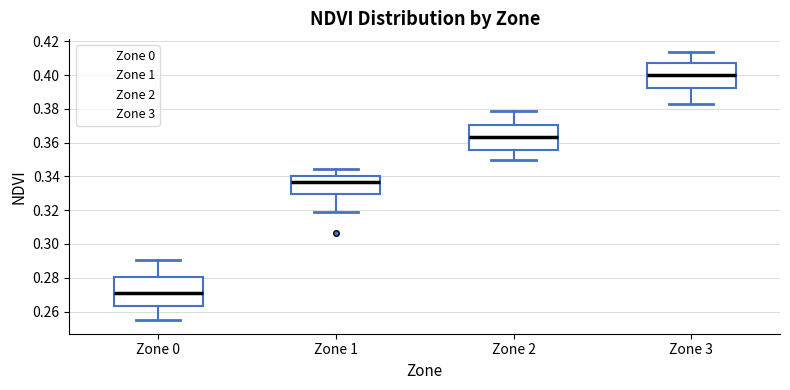

Reading left to right, transcribe this box plot: for each box, give where its median line is, the range the box spans, and where its two whiskers end, as read against the y-axis. The values are not printed on the chart, so give them approximately, as read against the axis.

Zone 0: median 0.272, box 0.264 to 0.280, whiskers 0.254 to 0.290
Zone 1: median 0.336, box 0.330 to 0.340, whiskers 0.318 to 0.344
Zone 2: median 0.364, box 0.356 to 0.370, whiskers 0.350 to 0.378
Zone 3: median 0.400, box 0.392 to 0.408, whiskers 0.382 to 0.414